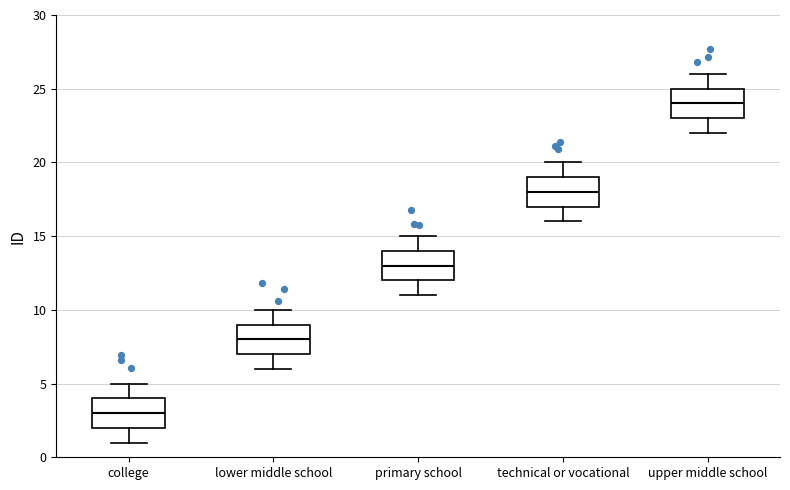

Reading left to right, transcribe this box plot: for each box, give where its median line is, the range the box spans, and where its two whiskers end, as read against the y-axis. The values are not printed on the chart, so give them approximately, as read against the axis.

college: median 3, box 2 to 4, whiskers 1 to 5
lower middle school: median 8, box 7 to 9, whiskers 6 to 10
primary school: median 13, box 12 to 14, whiskers 11 to 15
technical or vocational: median 18, box 17 to 19, whiskers 16 to 20
upper middle school: median 24, box 23 to 25, whiskers 22 to 26